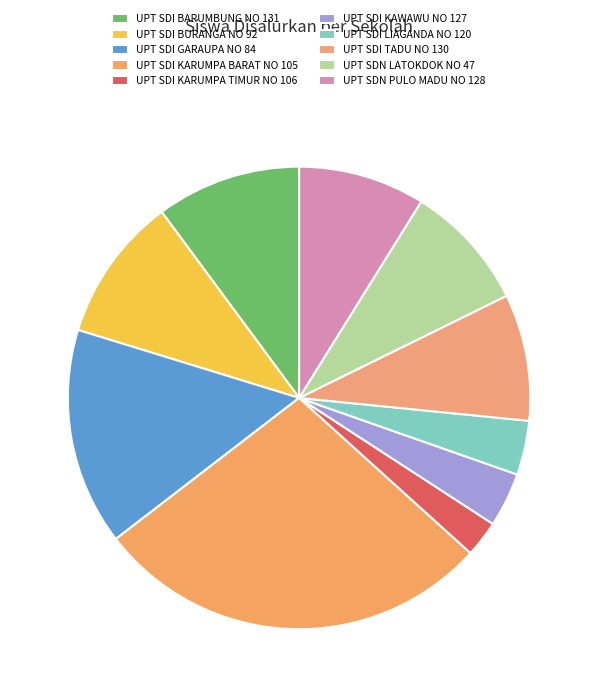

True or false: UPT SDI BURANGA NO 92 accounts for 1% of the total.

False